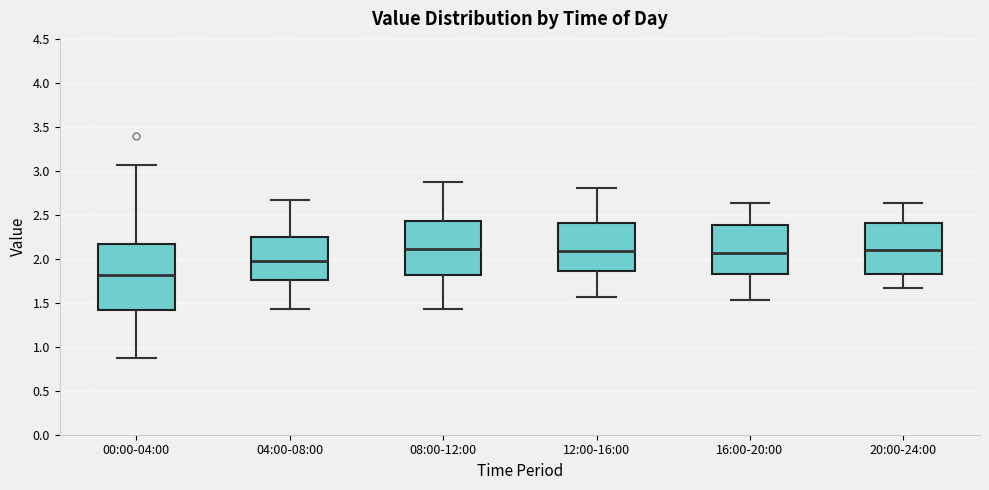

Reading left to right, read every box against the y-axis: the position of its median line, the range the box covers, and the ends of its whiskers. The values are not printed on the chart, so give them approximately, as read against the axis.

00:00-04:00: median 1.80, box 1.40 to 2.15, whiskers 0.85 to 3.05
04:00-08:00: median 1.95, box 1.75 to 2.25, whiskers 1.45 to 2.65
08:00-12:00: median 2.10, box 1.80 to 2.45, whiskers 1.45 to 2.85
12:00-16:00: median 2.10, box 1.85 to 2.40, whiskers 1.55 to 2.80
16:00-20:00: median 2.05, box 1.85 to 2.40, whiskers 1.55 to 2.65
20:00-24:00: median 2.10, box 1.85 to 2.40, whiskers 1.65 to 2.65